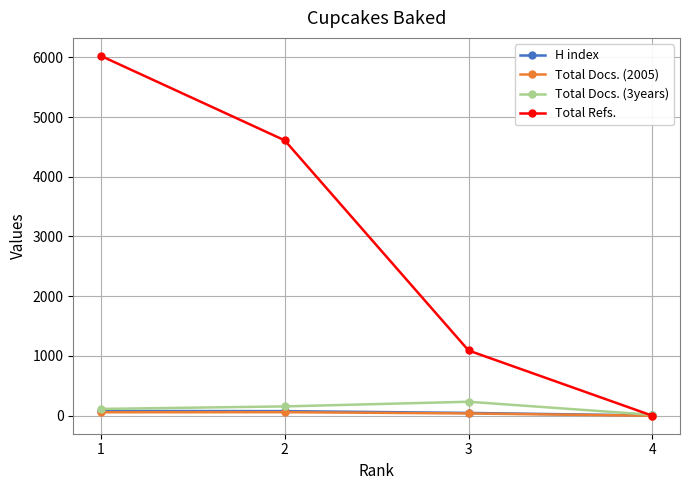

The value of Total Docs. (2005) at 2 is 59. True or false?

True